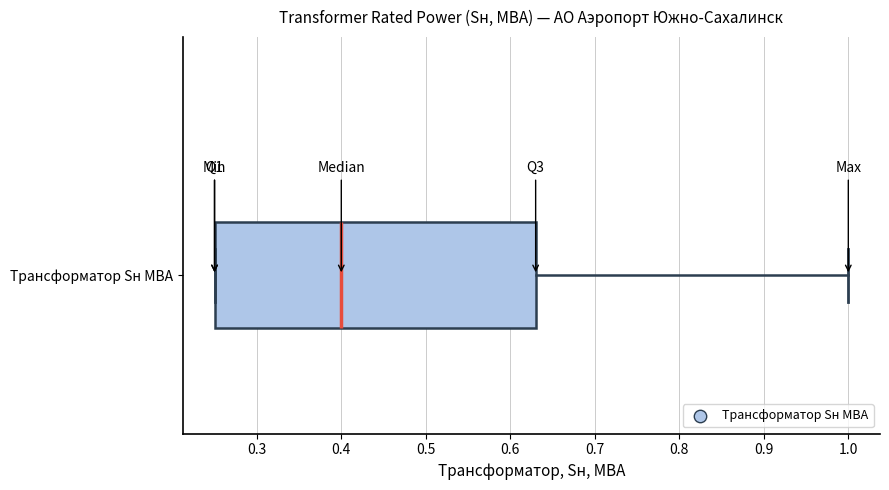

Transcribe this box plot: give where the median line is, the range the box spans, and where the two whiskers end, as read against the x-axis. The values are not printed on the chart, so give them approximately, as read against the axis.

median 0.40, box 0.25 to 0.63, whiskers 0.25 to 1.00